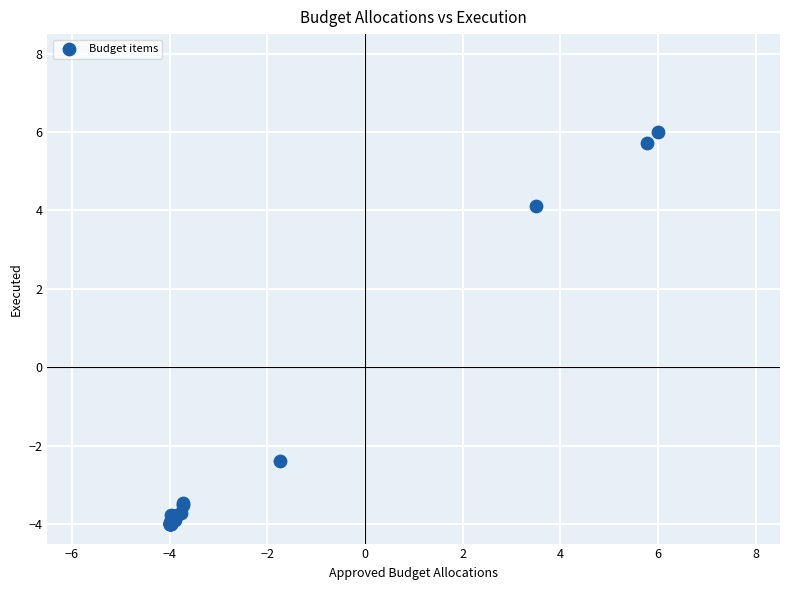

What Y value in the scatter plot is closest to 0?

-2.4